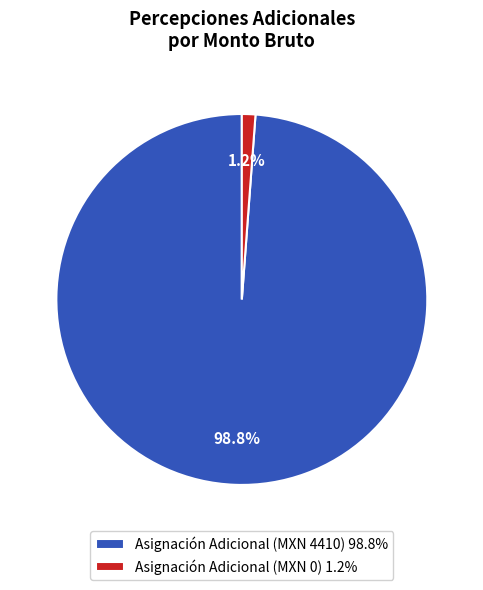

What is the smallest slice in the pie chart?

Asignación Adicional (MXN 0) 1.2%